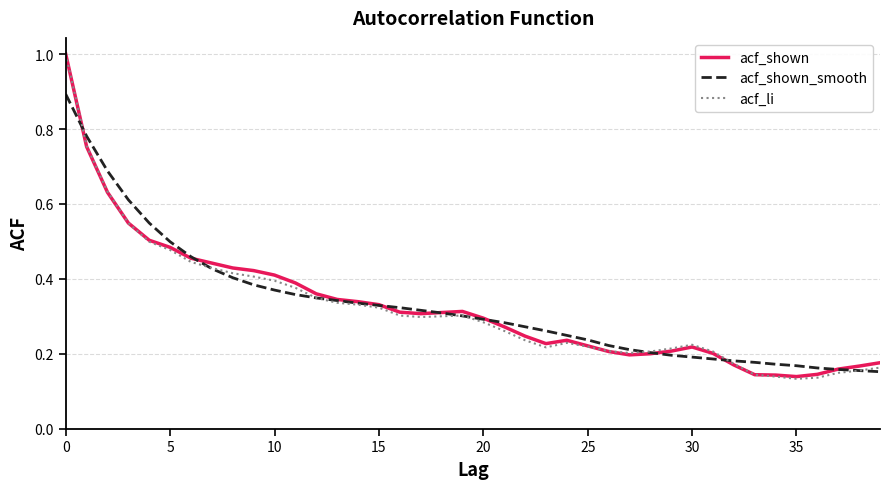

Which series has the largest range (max minus min)?

acf_li